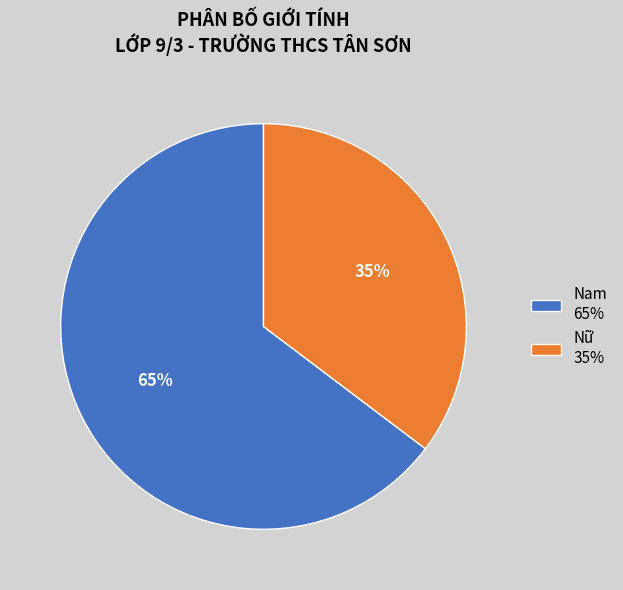

Is there a majority slice in this chart?

Yes